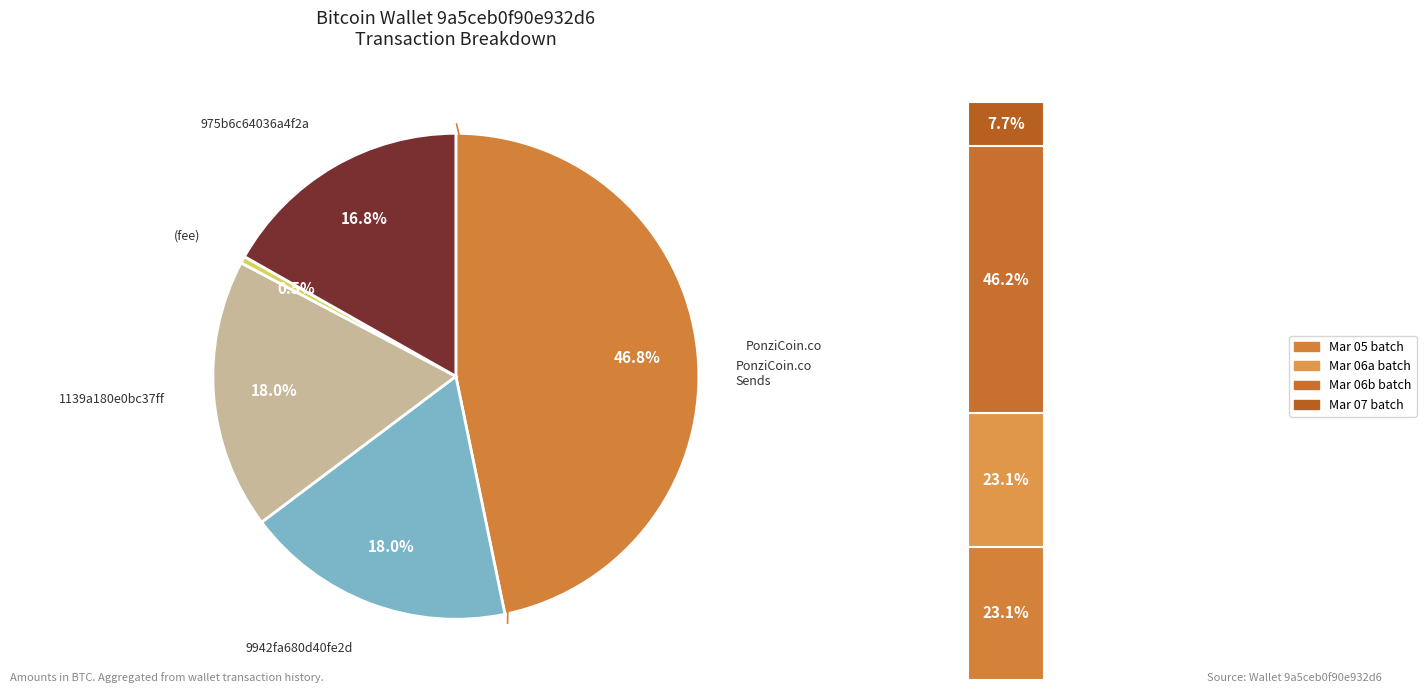

To the nearest percent, what is the difference between the 1139a180e0bc37ff and PonziCoin.co (00016659c8690838) slice percentages?

29%